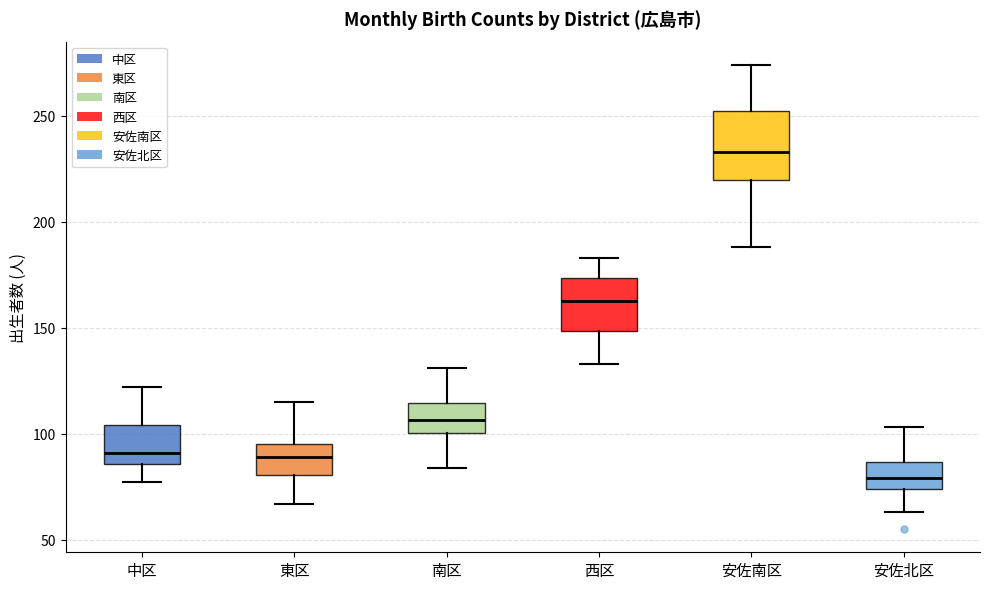

Reading left to right, read every box against the y-axis: the position of its median line, the range the box covers, and the ends of its whiskers. The values are not printed on the chart, so give them approximately, as read against the axis.

中区: median 90, box 85 to 105, whiskers 75 to 120
東区: median 90, box 80 to 95, whiskers 65 to 115
南区: median 105, box 100 to 115, whiskers 85 to 130
西区: median 165, box 150 to 175, whiskers 135 to 185
安佐南区: median 235, box 220 to 250, whiskers 190 to 275
安佐北区: median 80, box 75 to 85, whiskers 65 to 105